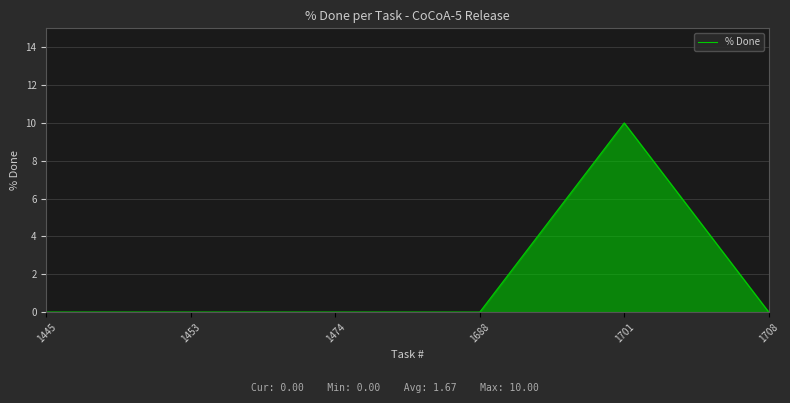

Is it true that the value at 1453 is 0?

True